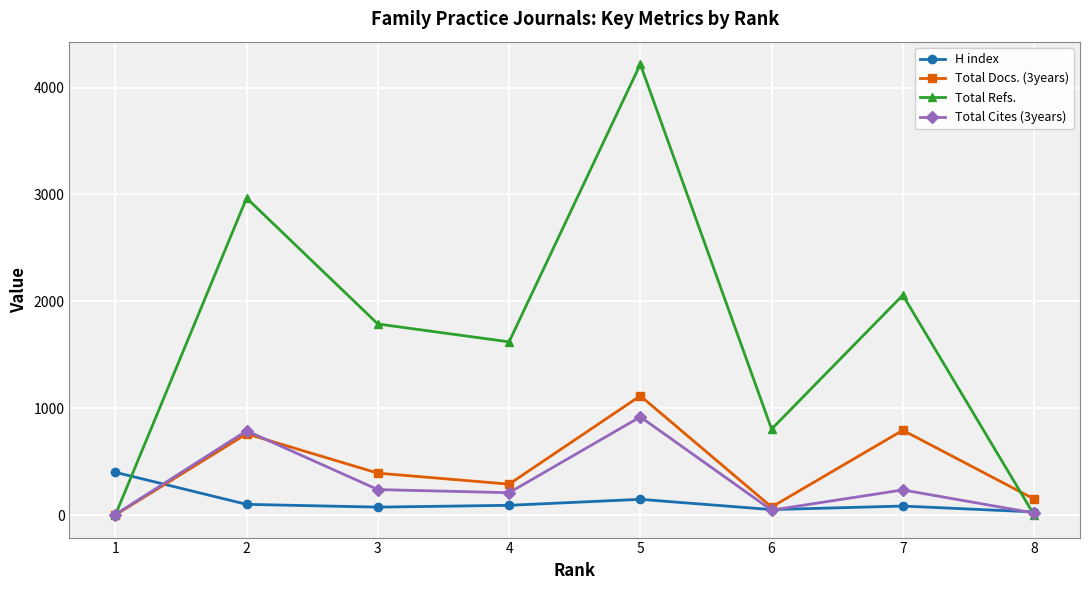

True or false: H index has more than 0 points higher than both neighbors.

True